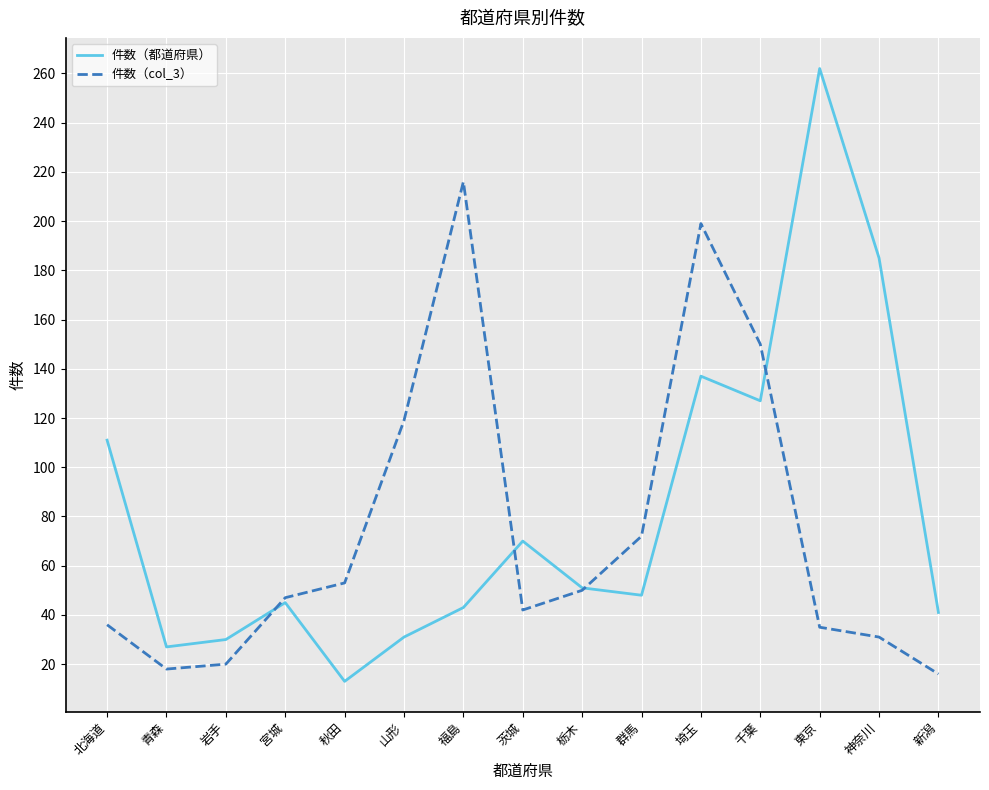

Which category has the highest value in the 件数（都道府県） series?

東京